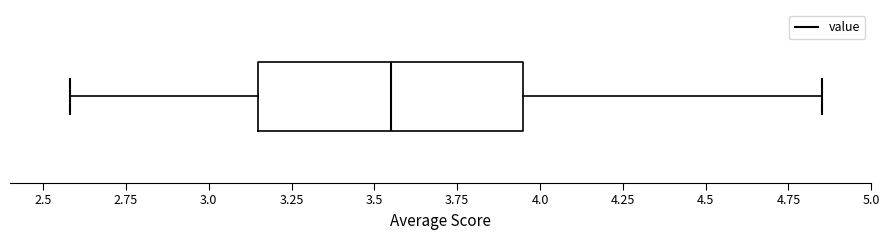

Transcribe this box plot: give where the median line is, the range the box spans, and where the two whiskers end, as read against the x-axis. The values are not printed on the chart, so give them approximately, as read against the axis.

median 3.55, box 3.15 to 3.95, whiskers 2.60 to 4.85